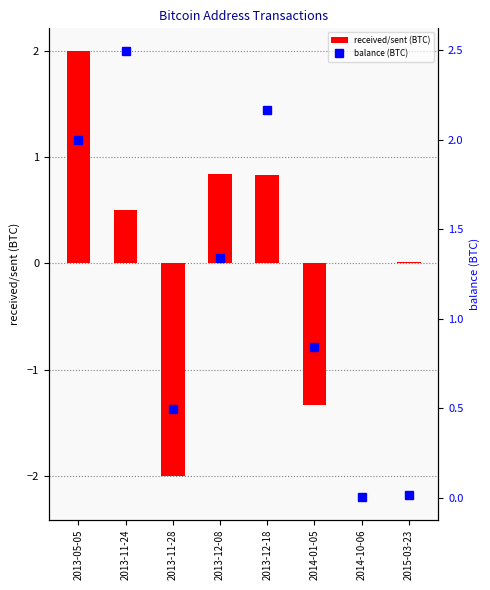

Rank the series at 2013-12-18 from highest to lowest value.

balance (BTC), received/sent (BTC)